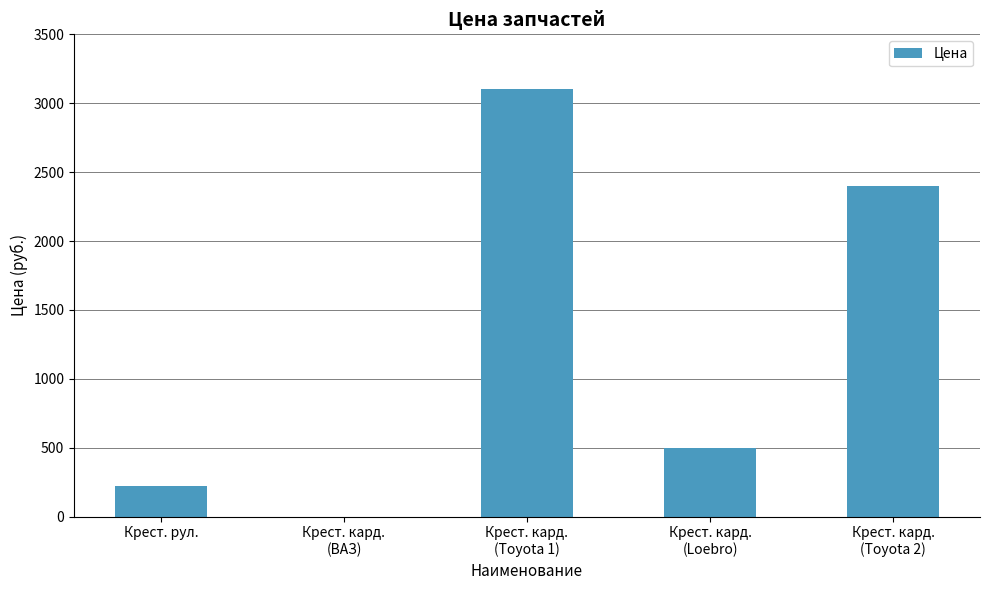

Where does the data first go above 500?

Крест. кард.
(Toyota 1)